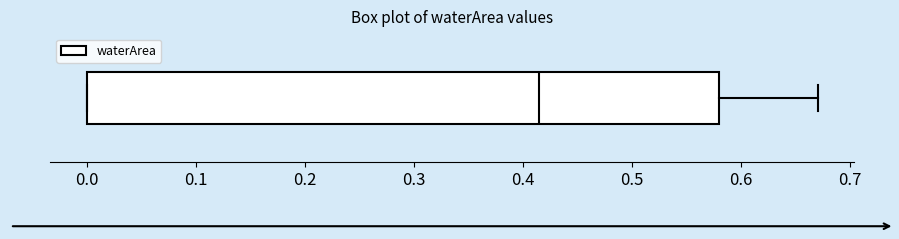

Transcribe this box plot: give where the median line is, the range the box spans, and where the two whiskers end, as read against the x-axis. The values are not printed on the chart, so give them approximately, as read against the axis.

median 0.42, box 0.00 to 0.58, whiskers 0.00 to 0.67